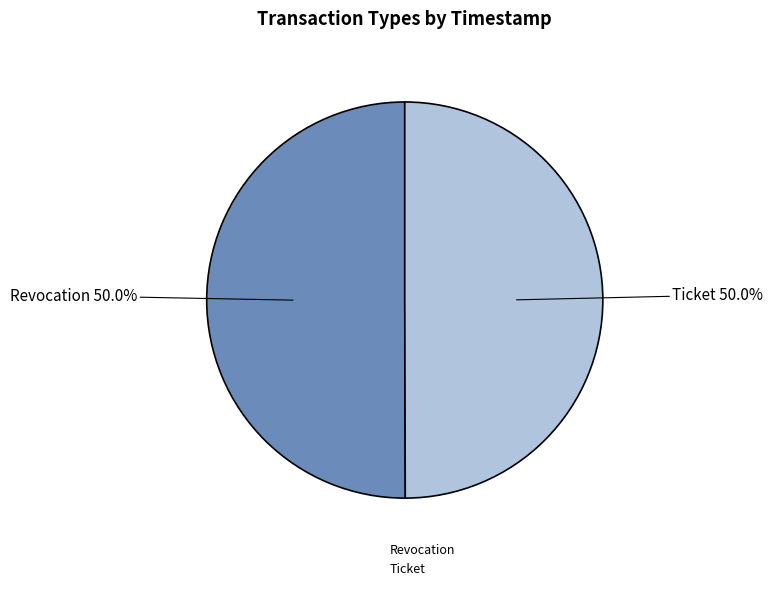

Is it true that Revocation is 50% of the pie?

True